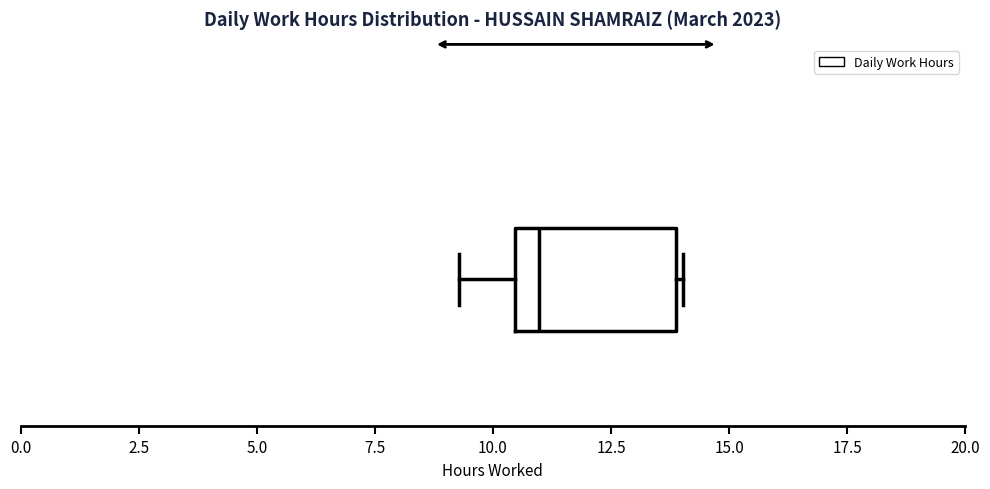

Read this box plot against the x-axis: the position of the median line, the range covered by the box, and the ends of both whiskers. The values are not printed on the chart, so give them approximately, as read against the axis.

median 11.0, box 10.5 to 14.0, whiskers 9.5 to 14.0